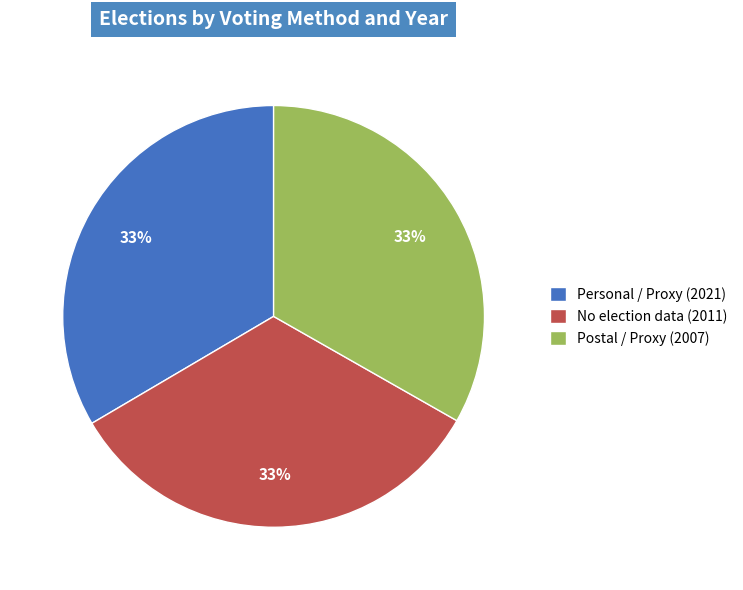

Does No election data (2011) represent more than half of the total?

No